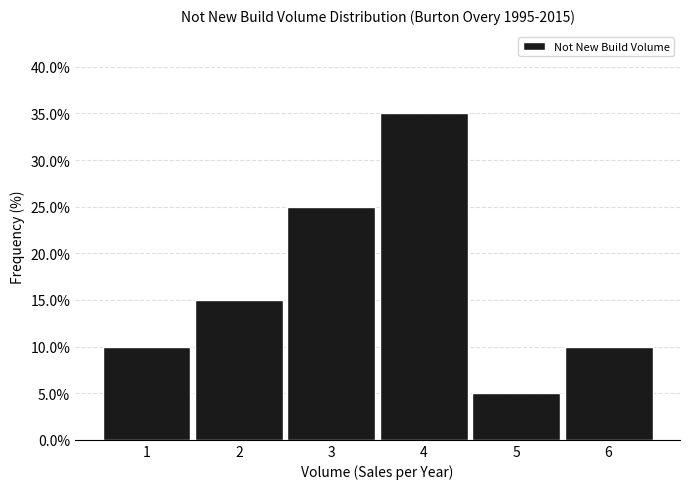

Reading left to right, what are all the values shown in this chart?

10	15	25	35	5	10